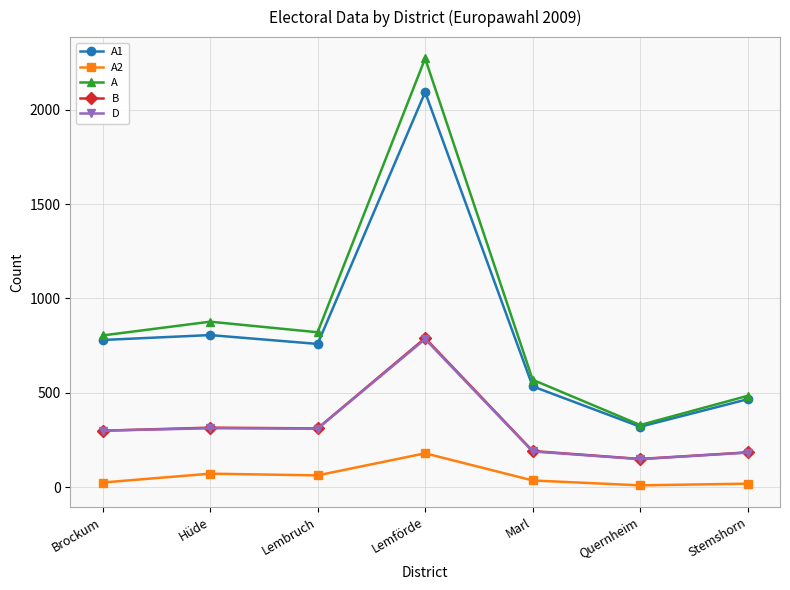

Count the number of data series in this chart.

5